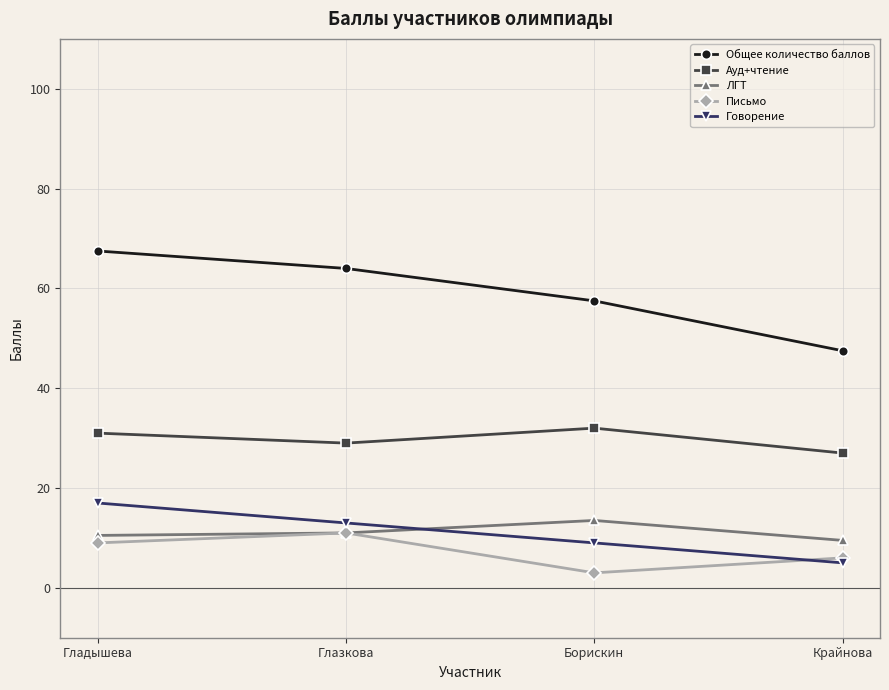

What is the difference between the highest and lowest values at Глазкова?

53.0